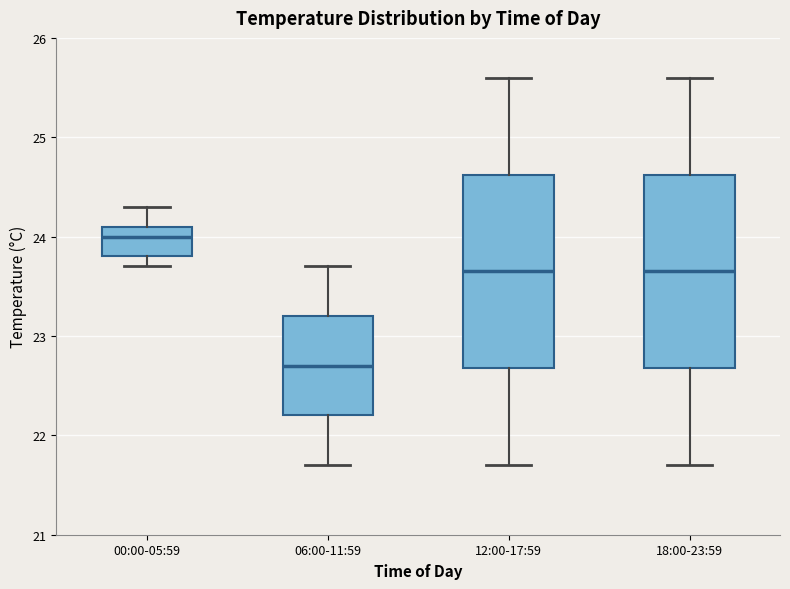

Where does the lower whisker of the box for 18:00-23:59 end on the y-axis? The values are not printed on the chart, so give them approximately, as read against the axis.

21.7